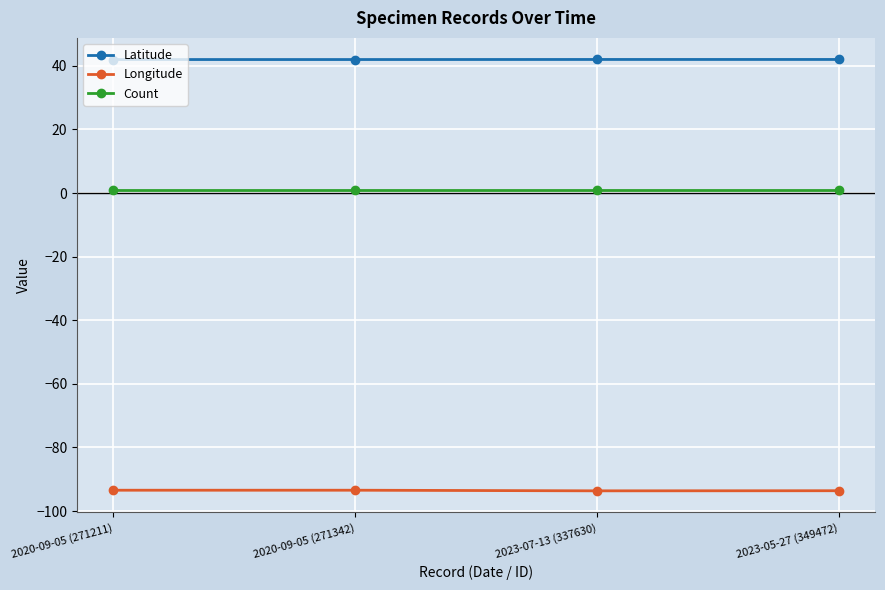

Is the value of Latitude at 2023-05-27 (349472) greater than the value of Count at 2020-09-05 (271211)?

Yes